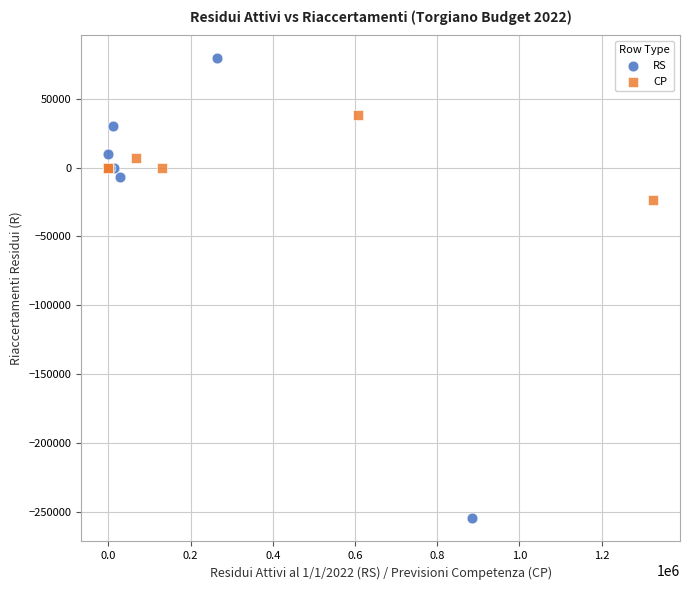

Which series has the widest spread of Y values?

RS